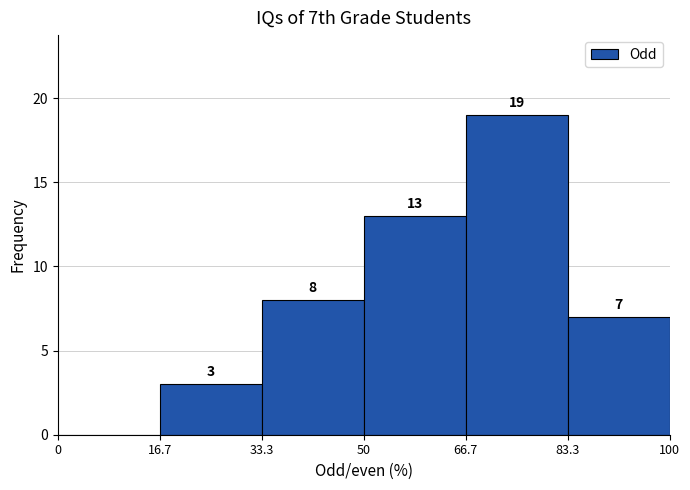

Which range on the x-axis has the tallest bar?

66.7 to 83.3